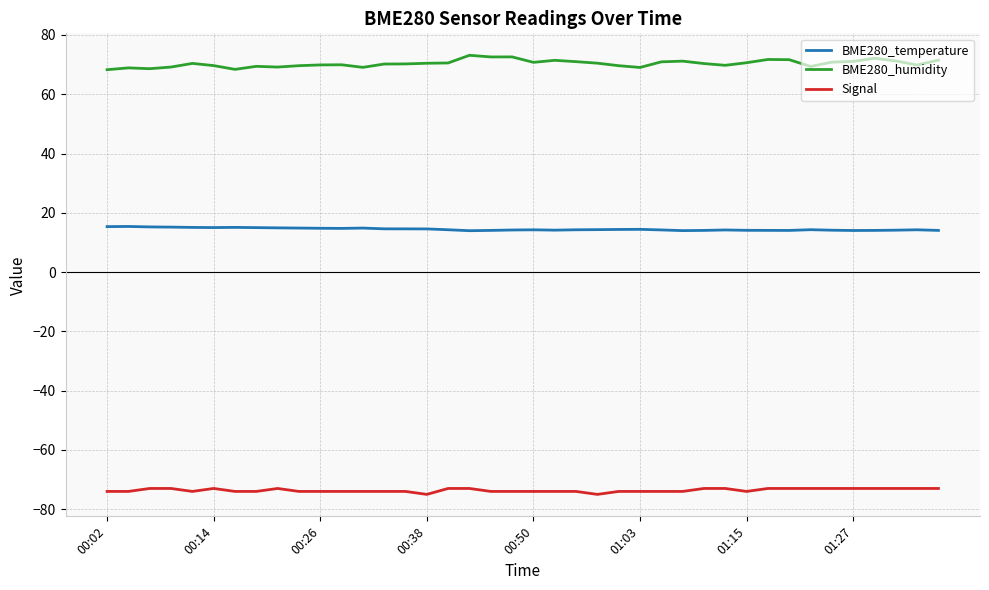

Is this an area chart (filled region under the line)?

No